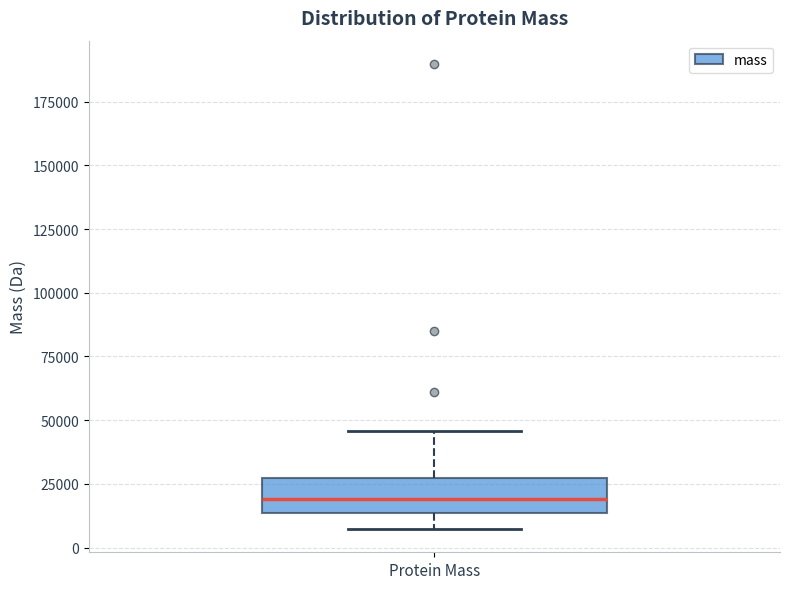

Transcribe this box plot: give where the median line is, the range the box spans, and where the two whiskers end, as read against the y-axis. The values are not printed on the chart, so give them approximately, as read against the axis.

median 20000, box 15000 to 25000, whiskers 5000 to 45000